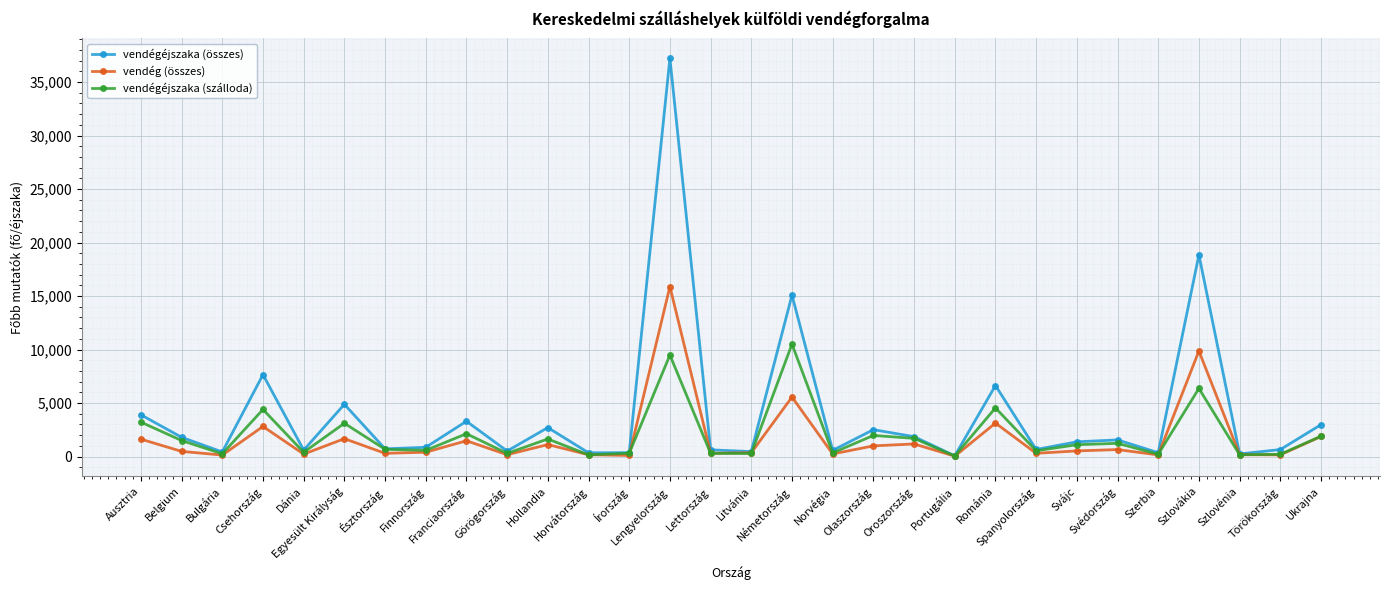

At which label is vendégéjszaka (összes) closest to 18644?

Szlovákia